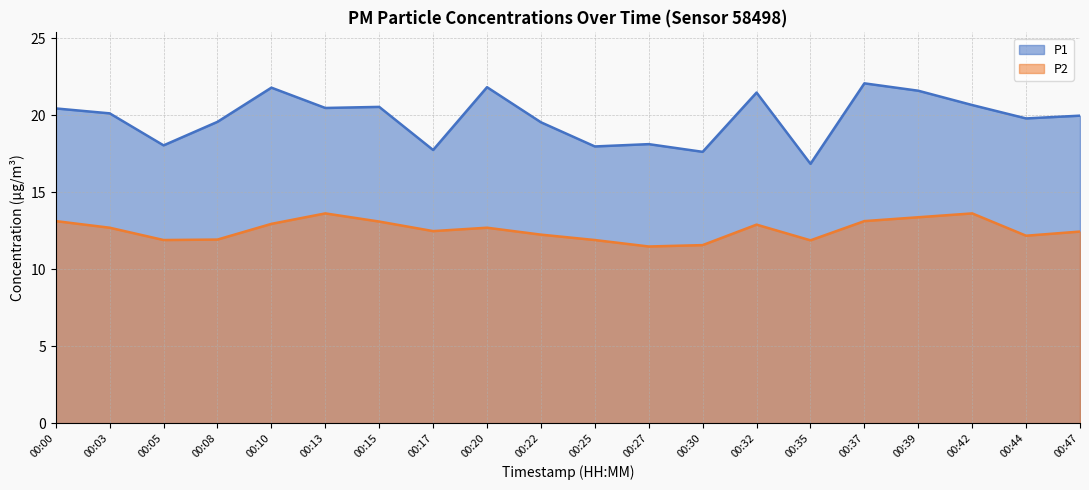

Which series has the widest spread of values?

P1